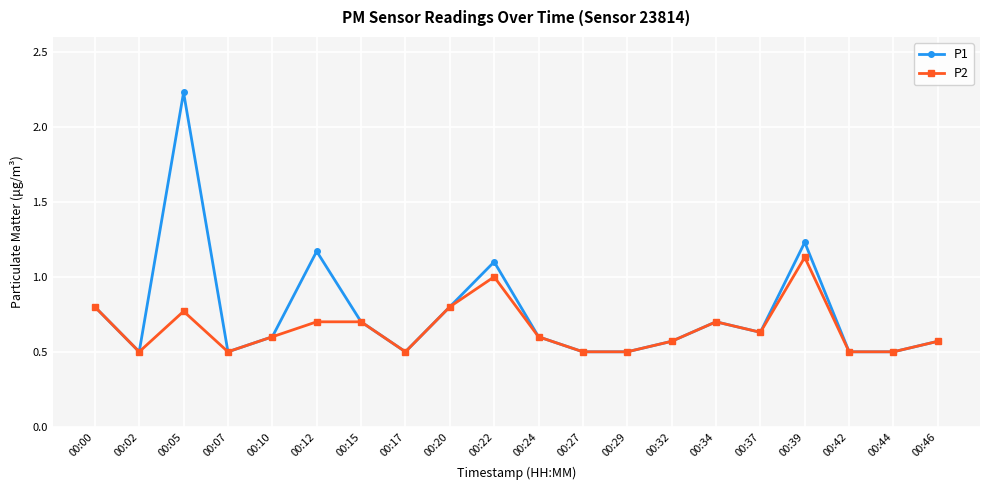

What is the total value across all series at 00:22?

2.1